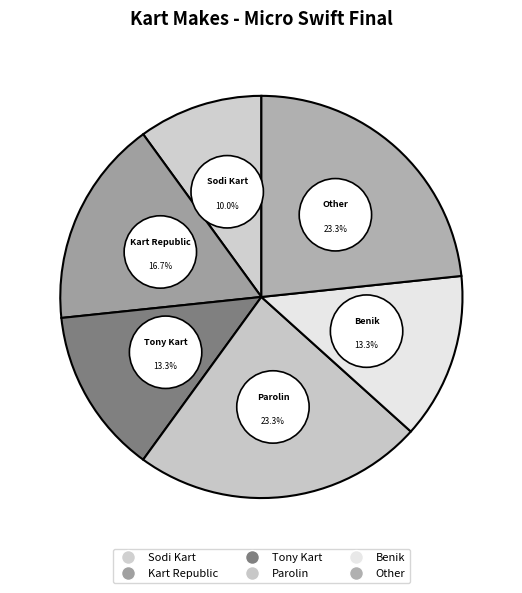

Does Sodi Kart represent more than half of the total?

No